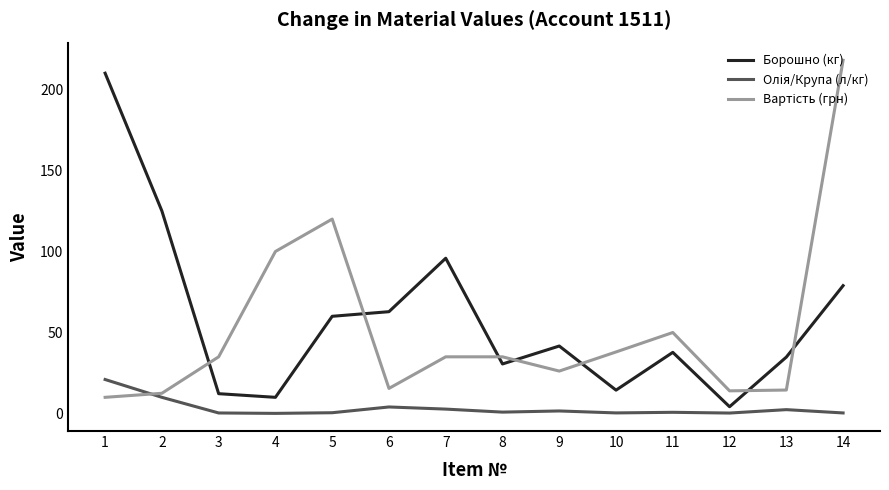

The Борошно (кг) series shows 25.6 at 10. True or false?

False